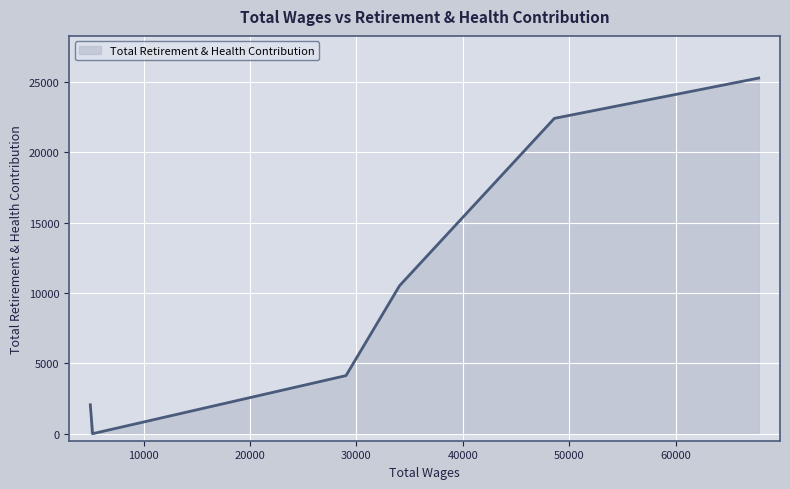

What is the maximum value shown in the chart?

25290